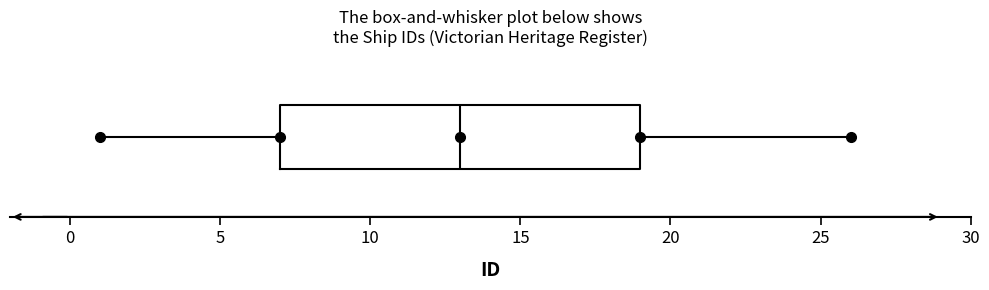

Transcribe this box plot: give where the median line is, the range the box spans, and where the two whiskers end, as read against the x-axis. The values are not printed on the chart, so give them approximately, as read against the axis.

median 13, box 7 to 19, whiskers 1 to 26